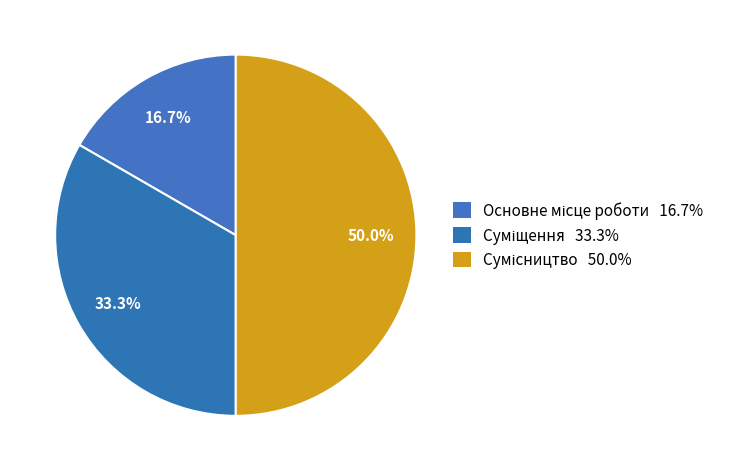

How many segments does this pie chart have?

3